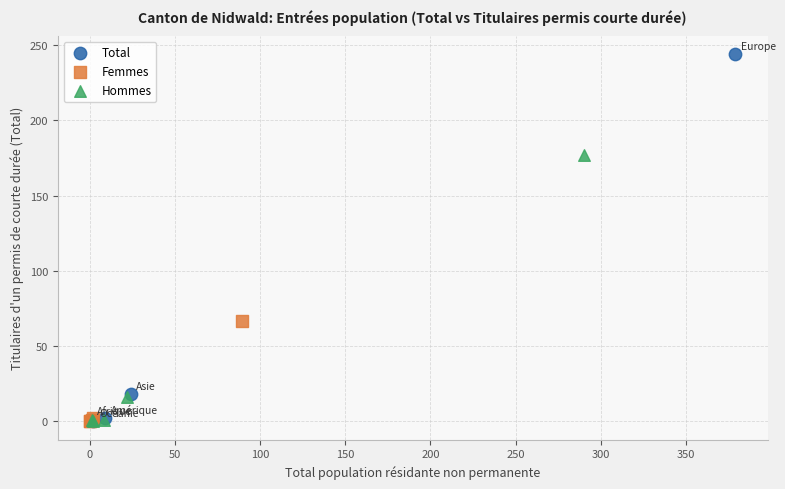

Which series has the widest spread of Y values?

Total